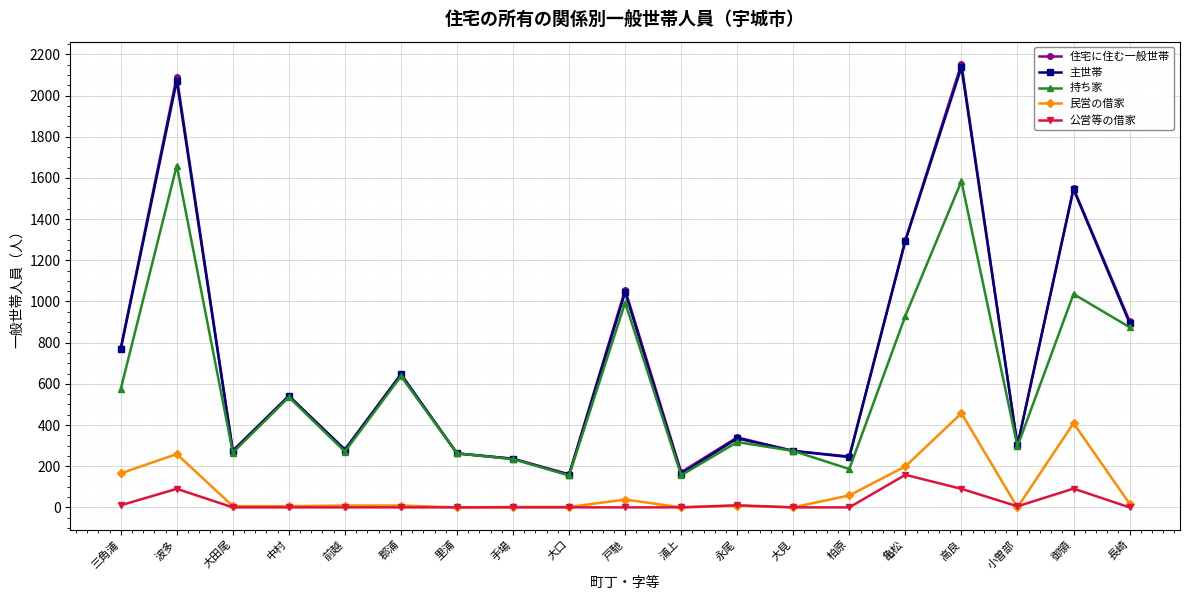

What is the maximum value shown in the chart?

2154